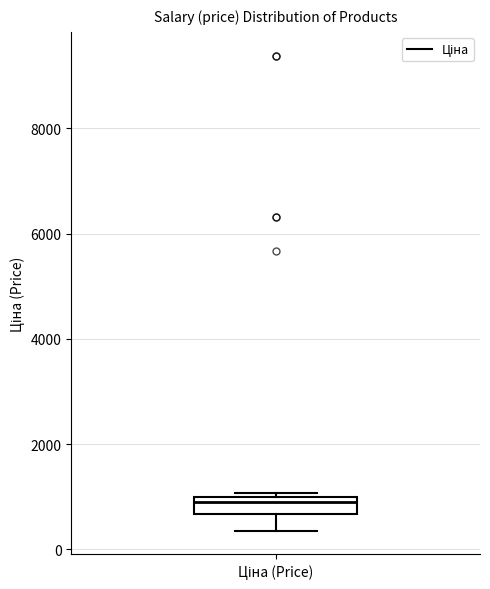

Where does the lower whisker of the box for Ціна (Price) end on the y-axis? The values are not printed on the chart, so give them approximately, as read against the axis.

400